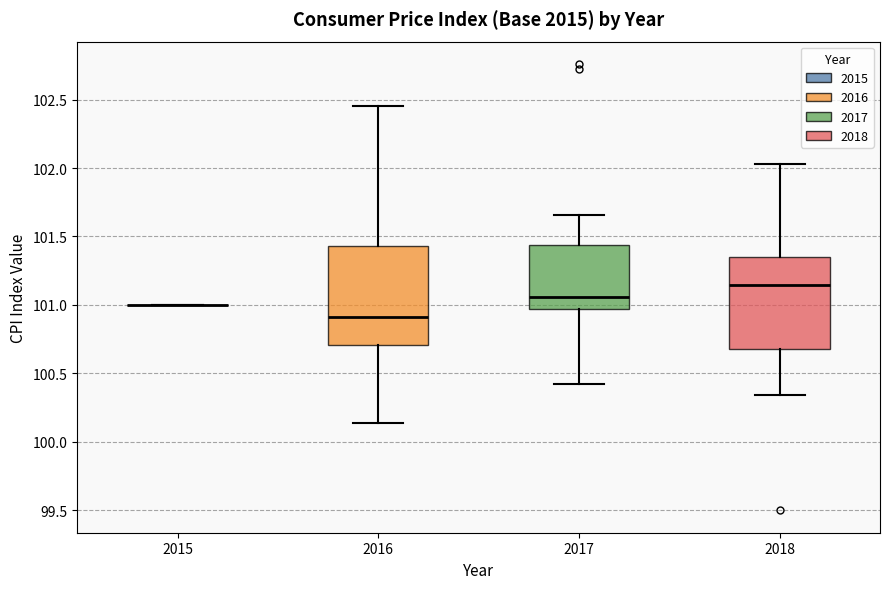

Reading left to right, read every box against the y-axis: the position of its median line, the range the box covers, and the ends of its whiskers. The values are not printed on the chart, so give them approximately, as read against the axis.

2015: box collapsed to a line at 101.00, whiskers 101.00 to 101.00
2016: median 100.90, box 100.70 to 101.45, whiskers 100.15 to 102.45
2017: median 101.05, box 100.95 to 101.45, whiskers 100.40 to 101.65
2018: median 101.15, box 100.70 to 101.35, whiskers 100.35 to 102.05